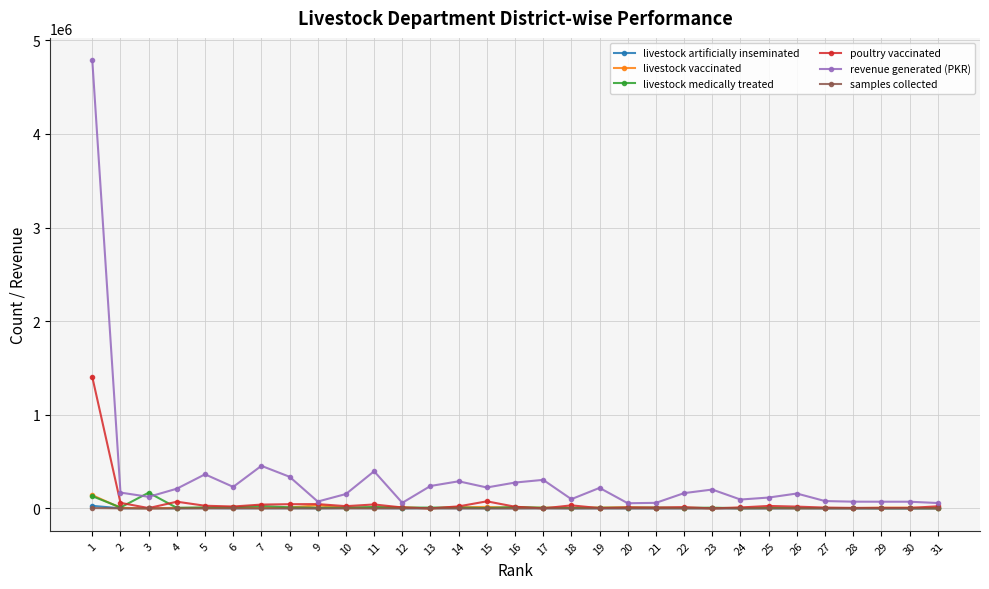

Between 1 and 16, which series saw the biggest shift?

revenue generated (PKR)